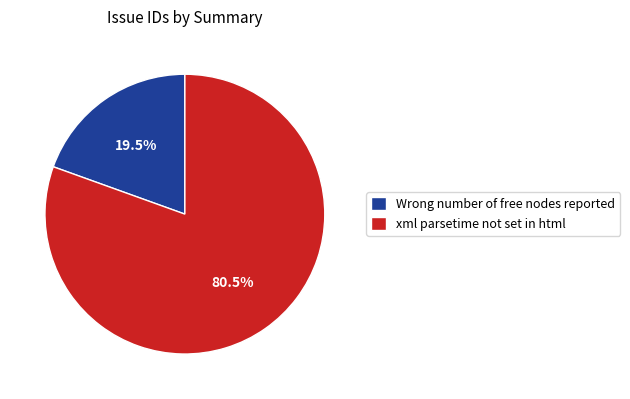

What is the total percentage of Wrong number of free nodes reported and xml parsetime not set in html?

100.0%